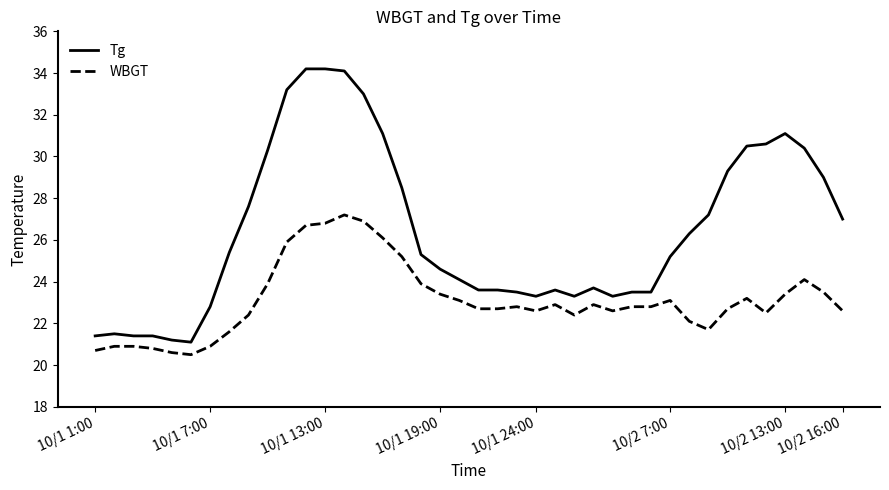

Reading left to right, transcribe all the data shown in this chart.

Tg: 21.4	21.5	21.4	21.4	21.2	21.1	22.8	25.4	27.6	30.3	33.2	34.2	34.2	34.1	33.0	31.1	28.5	25.3	24.6	24.1	23.6	23.6	23.5	23.3	23.6	23.3	23.7	23.3	23.5	23.5	25.2	26.3	27.2	29.3	30.5	30.6	31.1	30.4	29.0	27.0
WBGT: 20.7	20.9	20.9	20.8	20.6	20.5	20.9	21.6	22.4	23.9	25.9	26.7	26.8	27.2	26.9	26.1	25.2	23.9	23.4	23.1	22.7	22.7	22.8	22.6	22.9	22.4	22.9	22.6	22.8	22.8	23.1	22.1	21.7	22.7	23.2	22.5	23.4	24.1	23.5	22.6